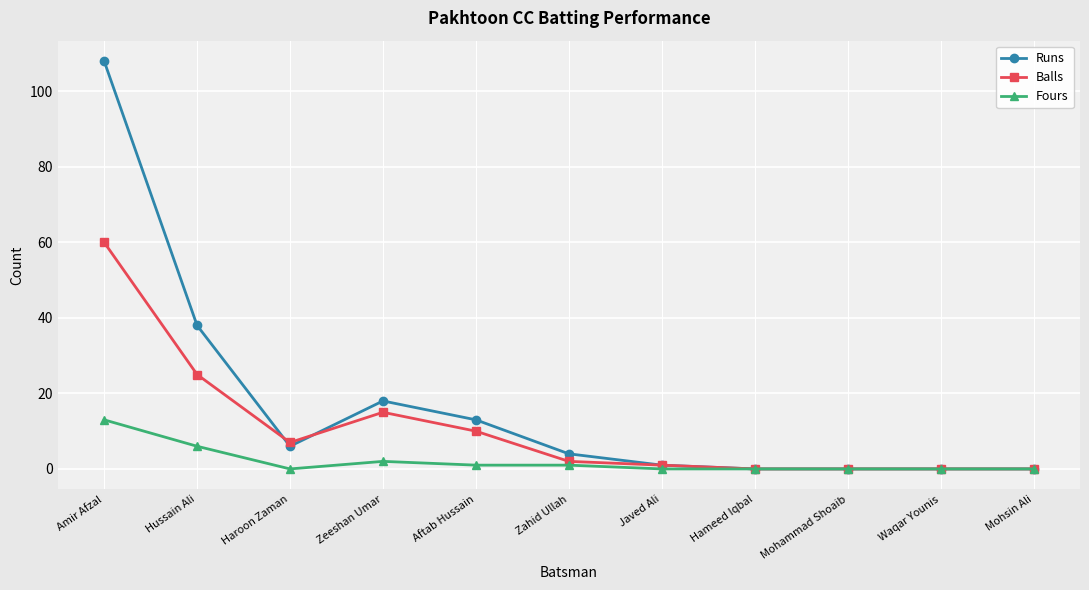

Is the value of Balls at Zeeshan Umar greater than the value of Runs at Hameed Iqbal?

Yes